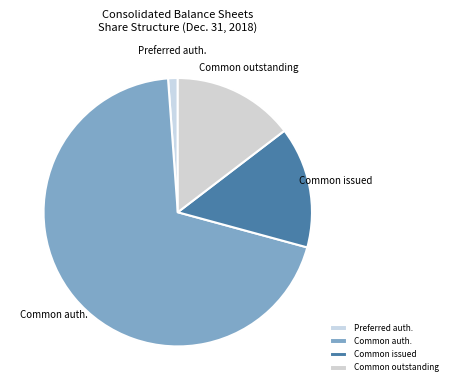

Is it true that Preferred auth. is 1% of the pie?

True